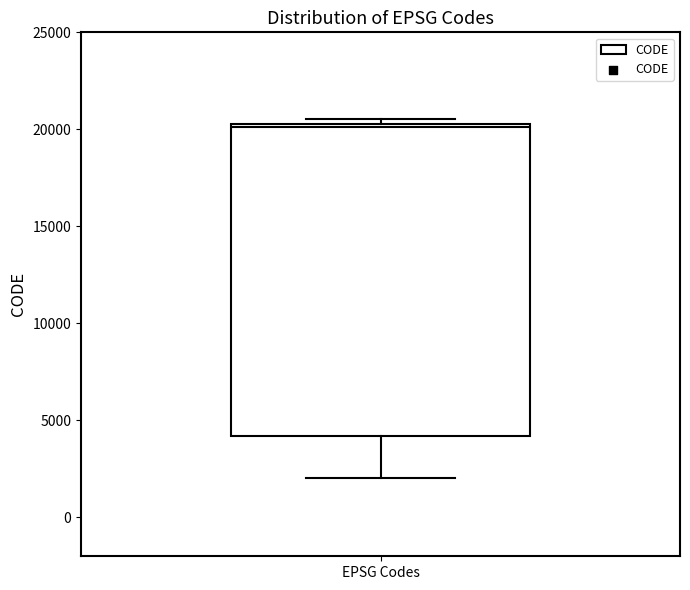

Transcribe this box plot: give where the median line is, the range the box spans, and where the two whiskers end, as read against the y-axis. The values are not printed on the chart, so give them approximately, as read against the axis.

median 20000, box 4000 to 20500, whiskers 2000 to 20500 (just above the box's upper edge)